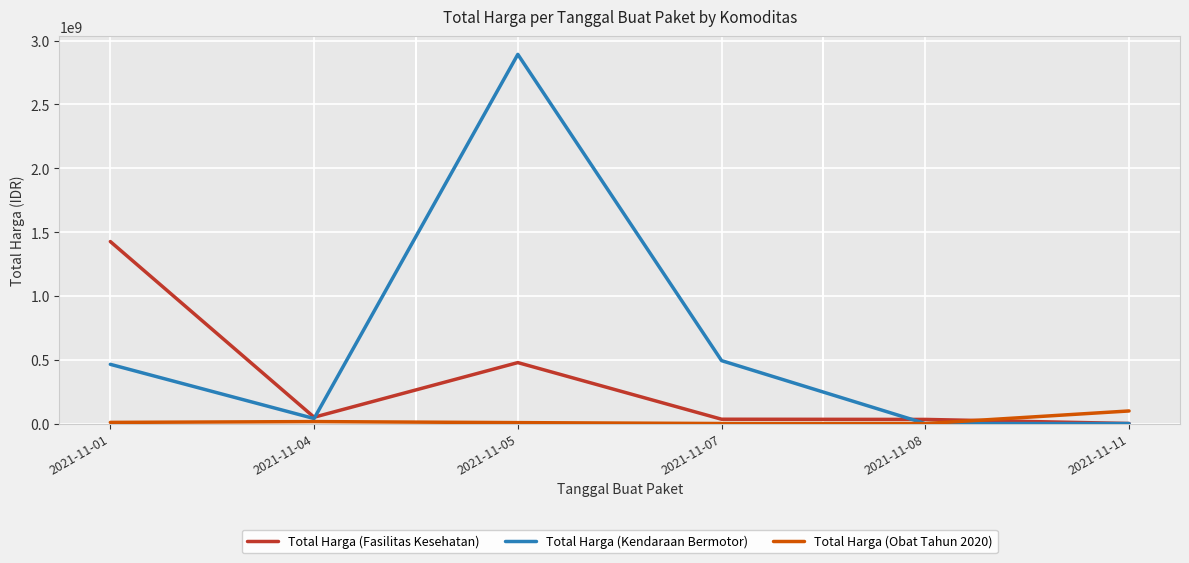

How many lines are shown in the chart?

3